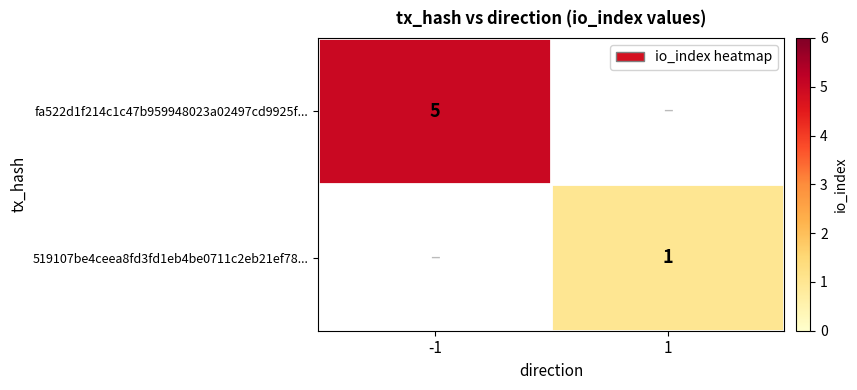

Is it true that fa522d1f214c1c47b959948023a02497cd9925f... equals 5 at -1?

True